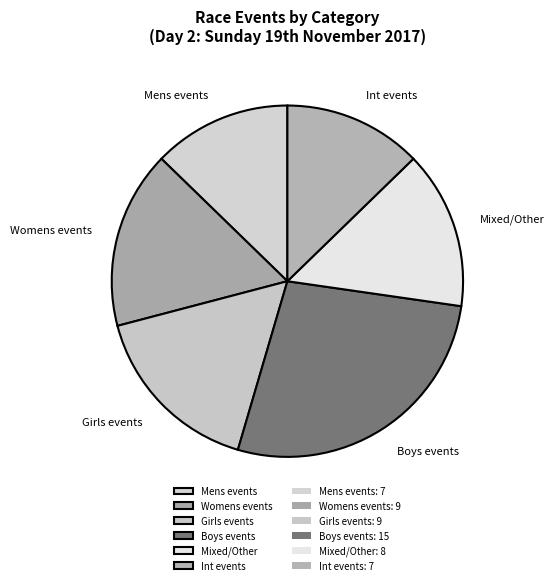

Is Int events the majority of the pie?

No